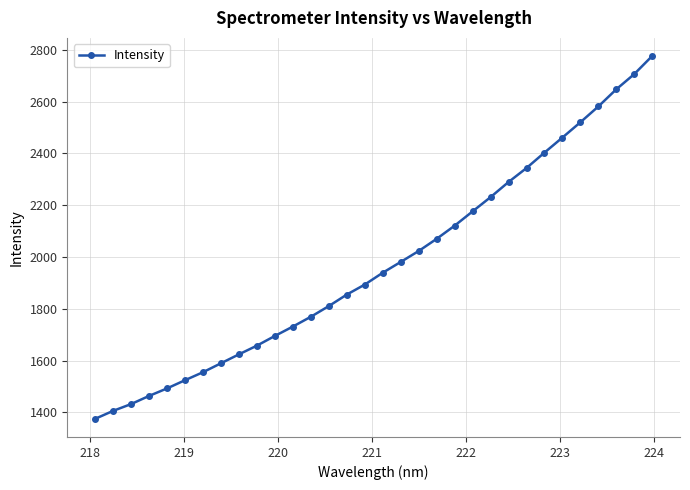

What is the maximum value shown in the chart?

2775.9